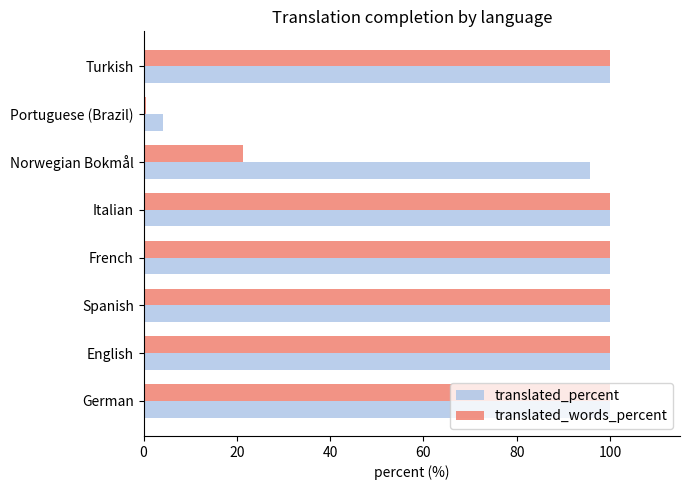

Rank the series at Norwegian Bokmål from highest to lowest value.

translated_percent, translated_words_percent